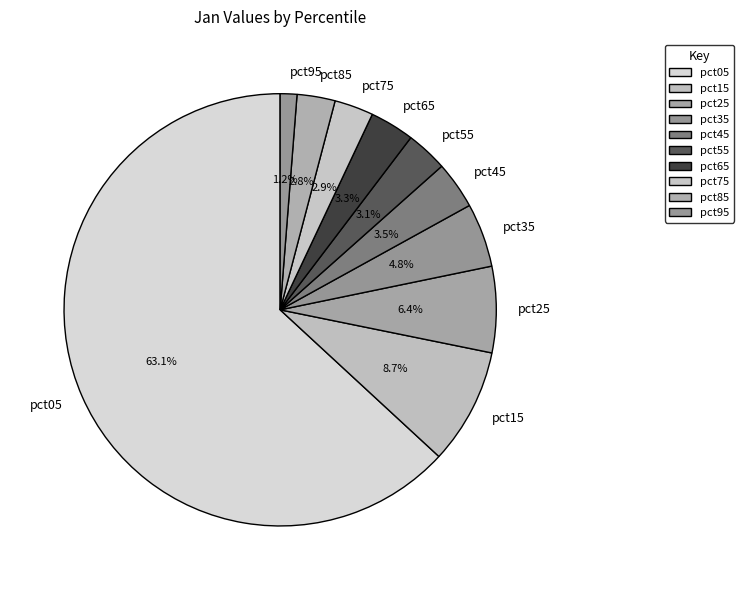

Count the number of slices in the pie.

10